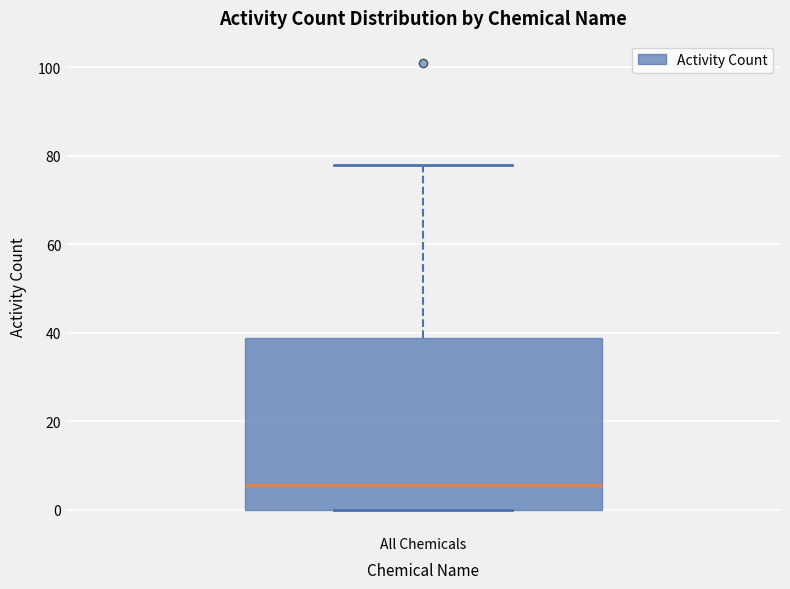

Read this box plot against the y-axis: the position of the median line, the range covered by the box, and the ends of both whiskers. The values are not printed on the chart, so give them approximately, as read against the axis.

median 6, box 0 to 38, whiskers 0 to 78